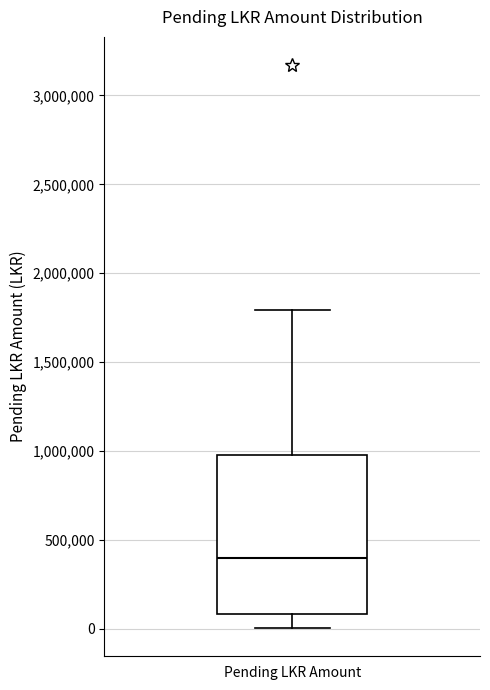

Where is the lower edge of the box for Pending LKR Amount on the y-axis? The values are not printed on the chart, so give them approximately, as read against the axis.

100000